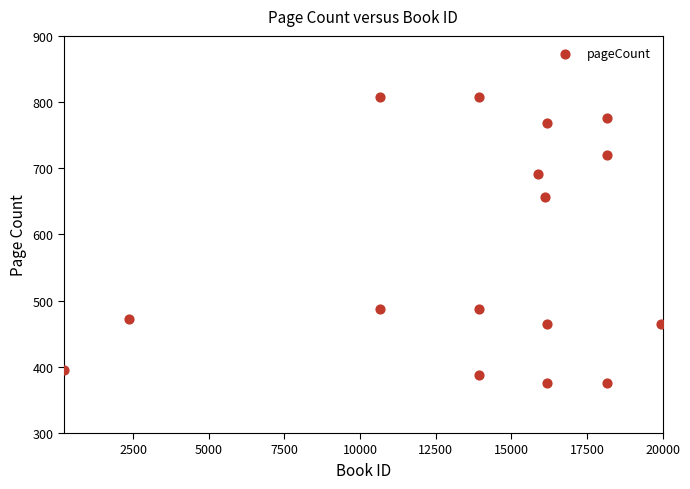

What Y value in the scatter plot is closest to 592?

656